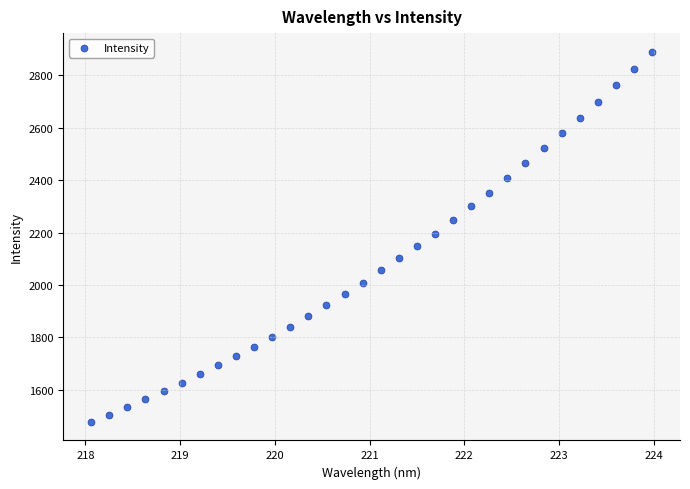

What is the range of X values (max minus min)?

5.9